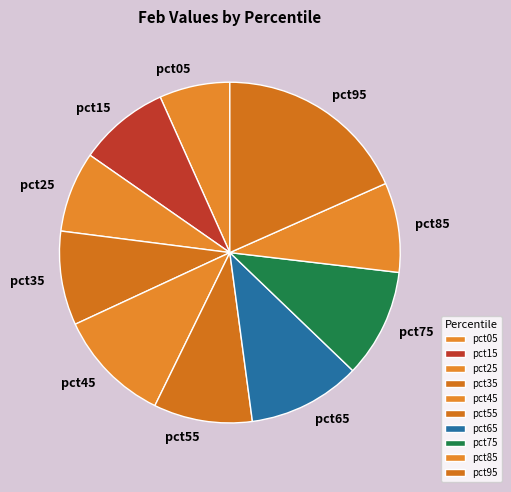

Which category has the smallest portion of the pie?

pct05